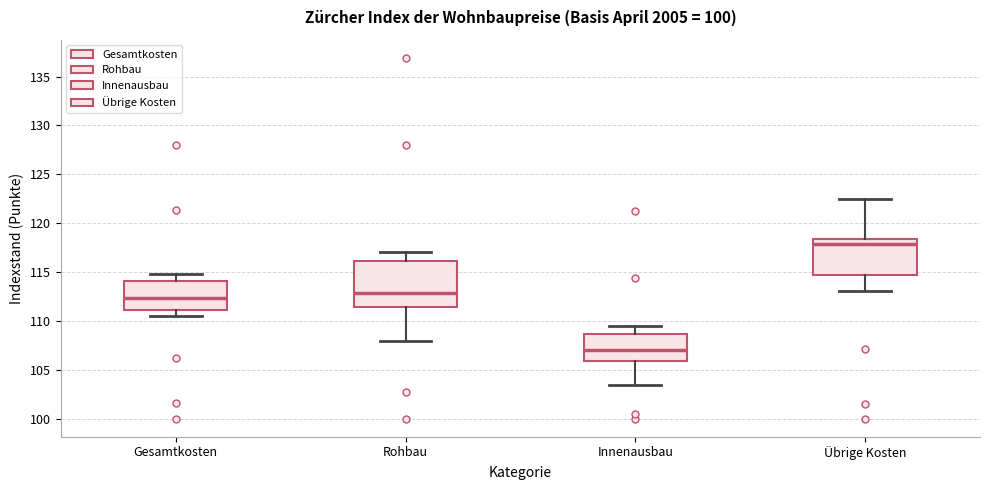

Where is the upper edge of the box for Übrige Kosten on the y-axis? The values are not printed on the chart, so give them approximately, as read against the axis.

118.5